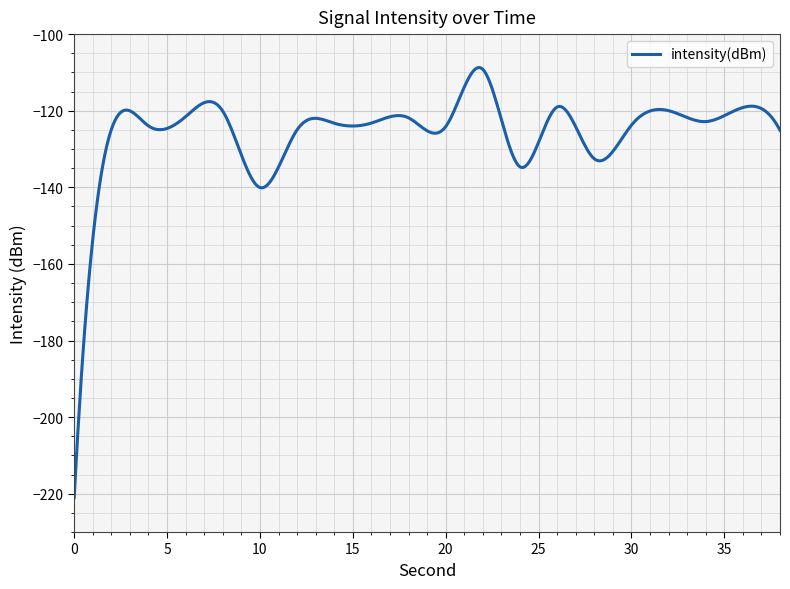

What is the greatest value displayed?

-108.7